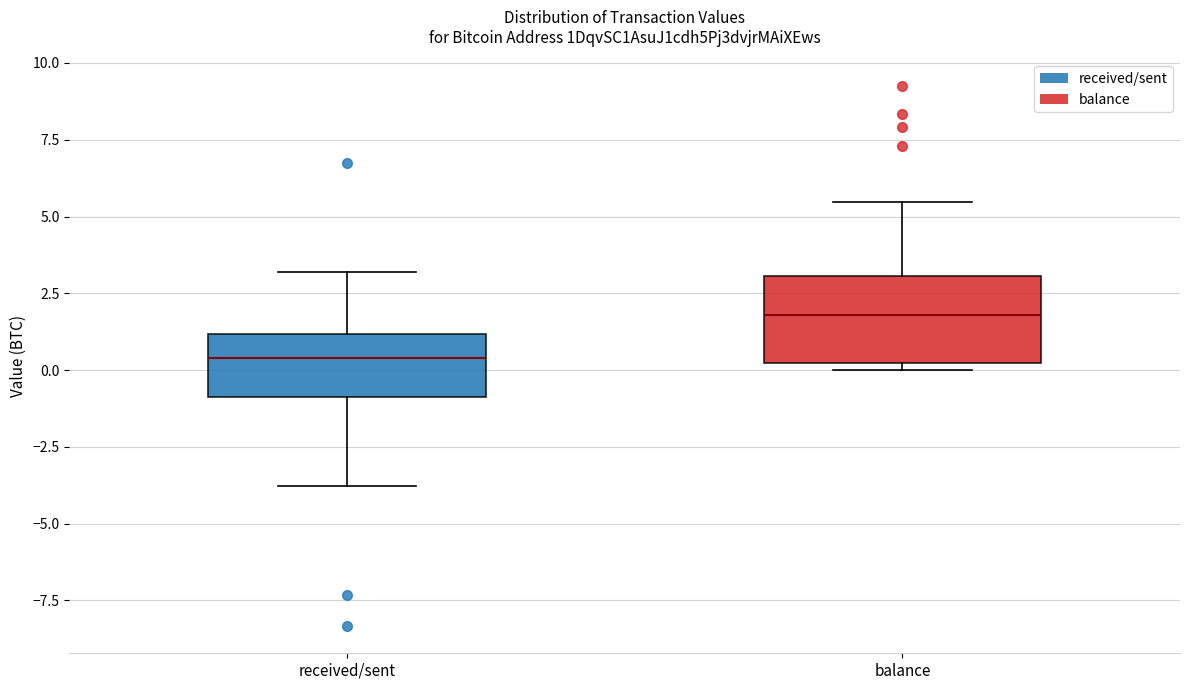

Where is the upper edge of the box for balance on the y-axis? The values are not printed on the chart, so give them approximately, as read against the axis.

3.0